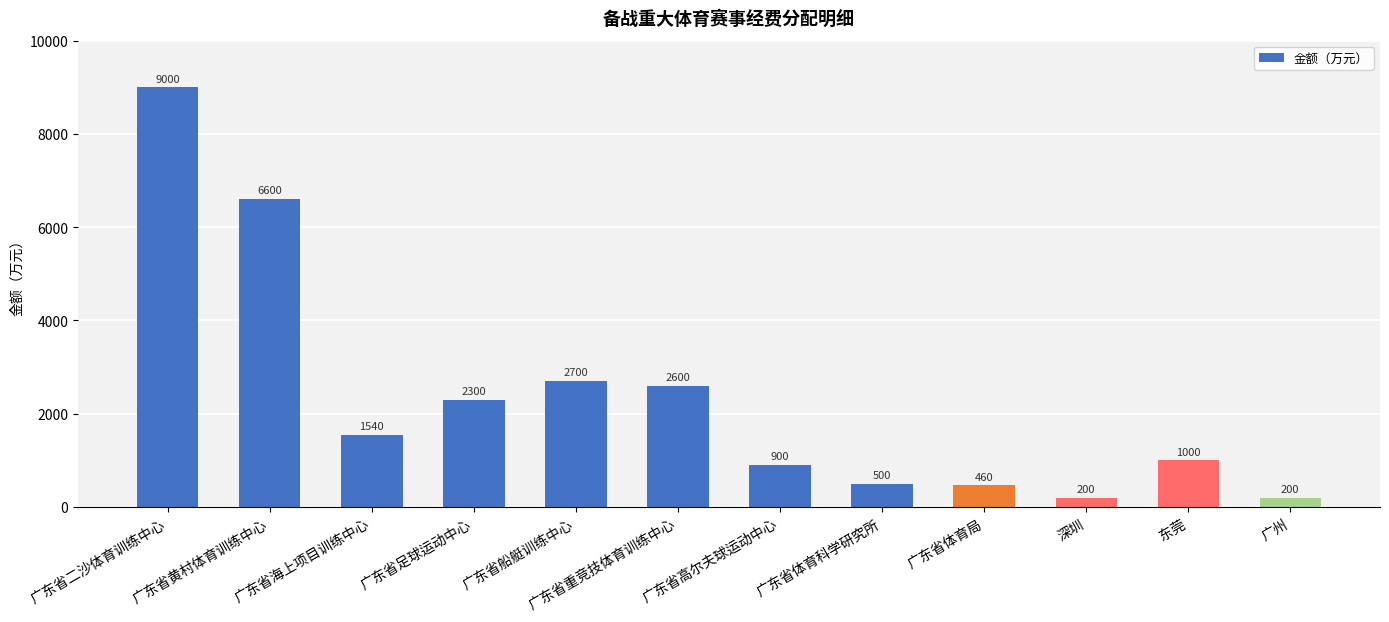

What is the difference between the second highest and minimum values?

6400